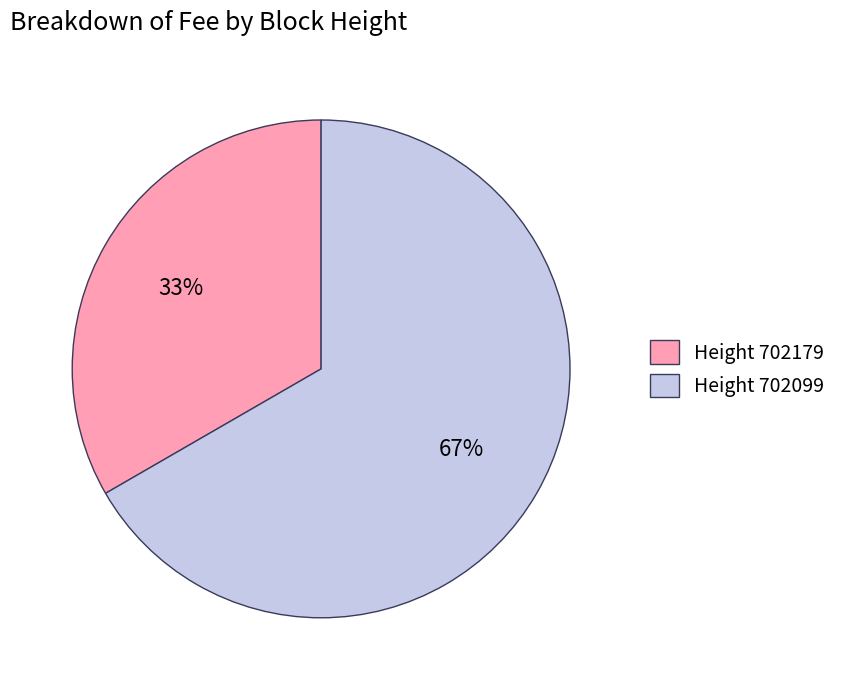

Is it true that Height 702099 is 67% of the pie?

True